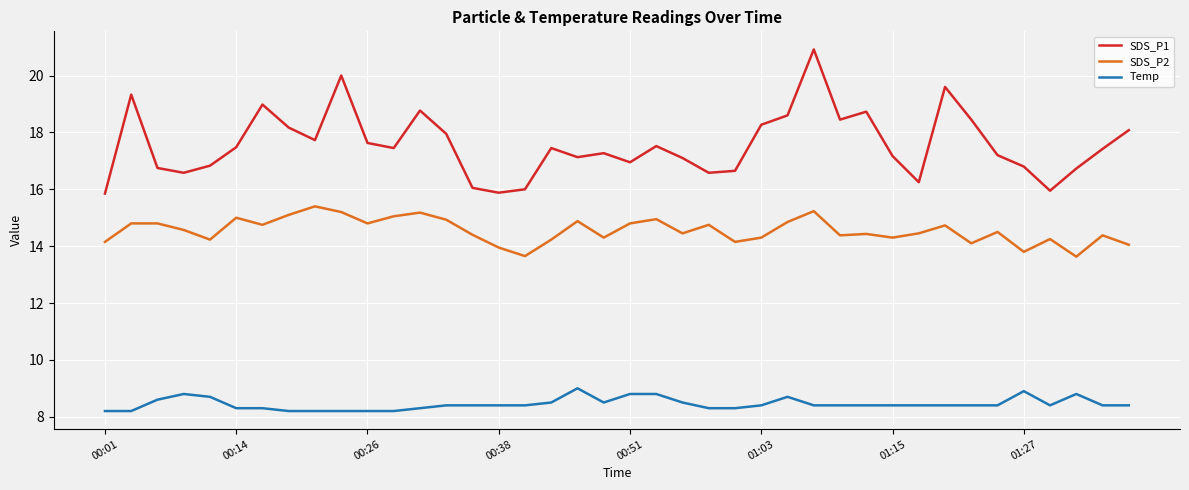

Which series has the largest range (max minus min)?

SDS_P1